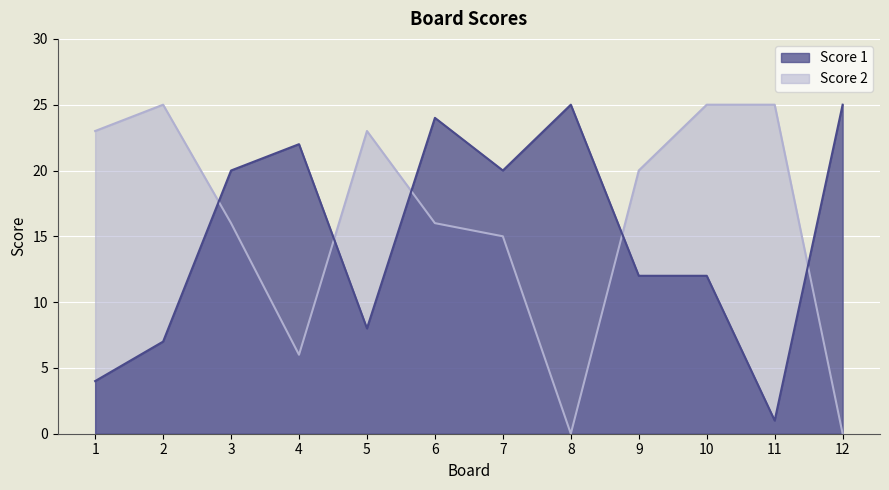

Between which two adjacent categories do Score 2 and Score 1 first intersect?

2 and 3